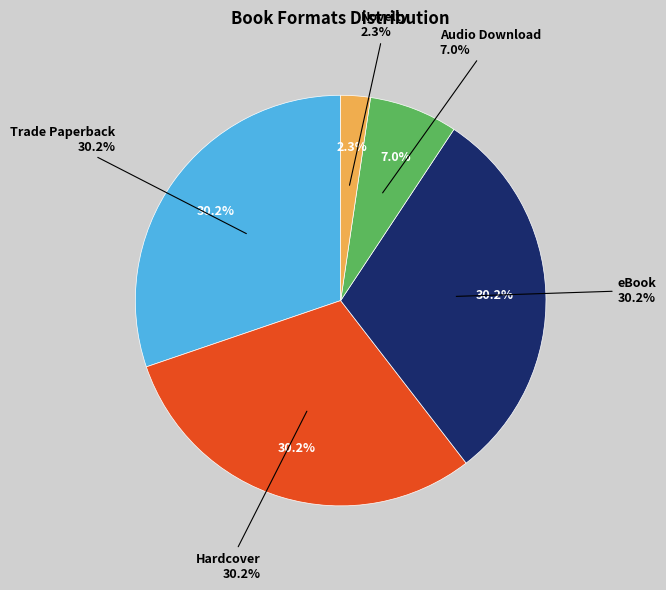

Is there a majority slice in this chart?

No